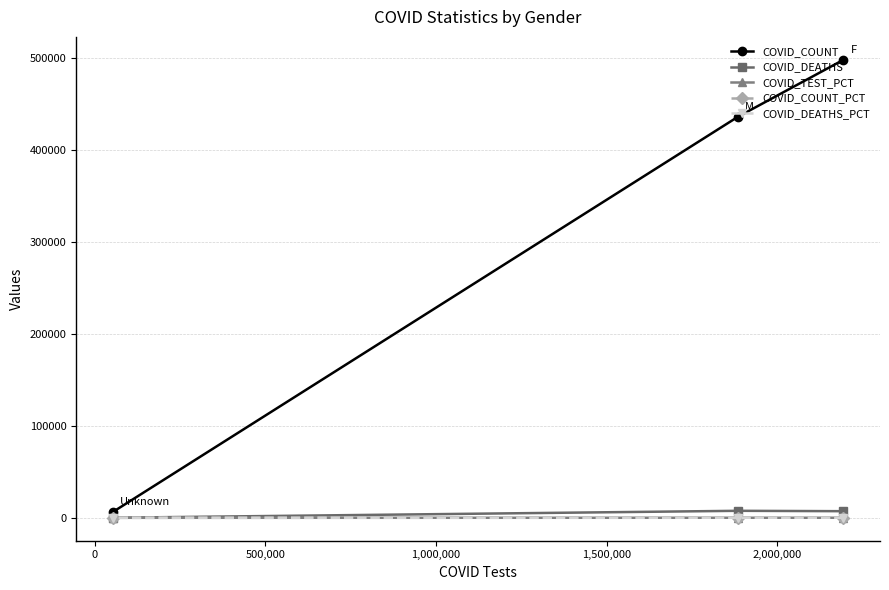

Which series has the largest total across all categories?

COVID_COUNT